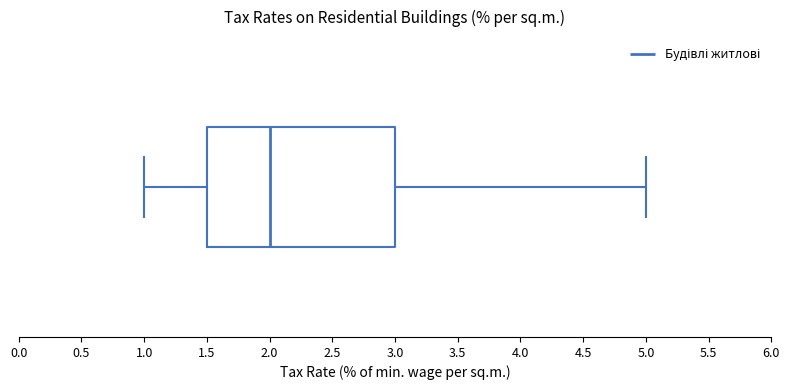

Read this box plot against the x-axis: the position of the median line, the range covered by the box, and the ends of both whiskers. The values are not printed on the chart, so give them approximately, as read against the axis.

median 2.0, box 1.5 to 3.0, whiskers 1.0 to 5.0